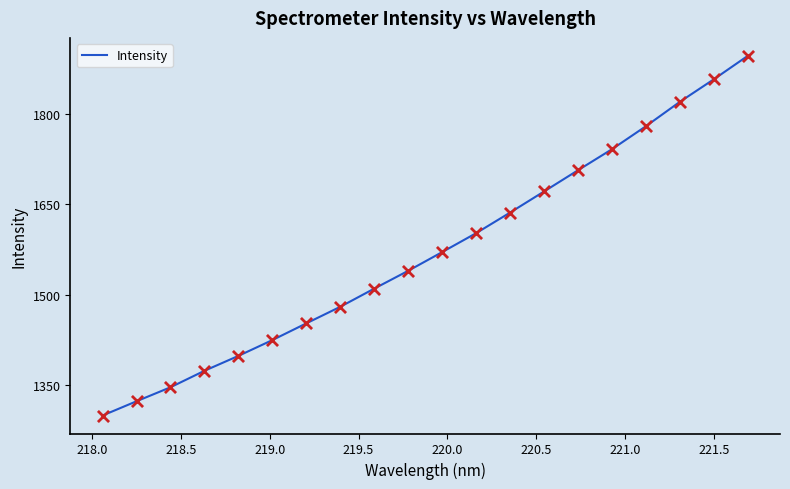

What is the maximum value shown in the chart?

1896.1